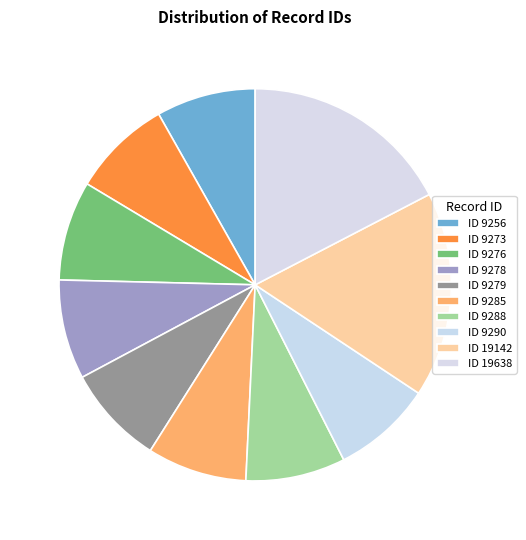

Which category has the smallest portion of the pie?

9256